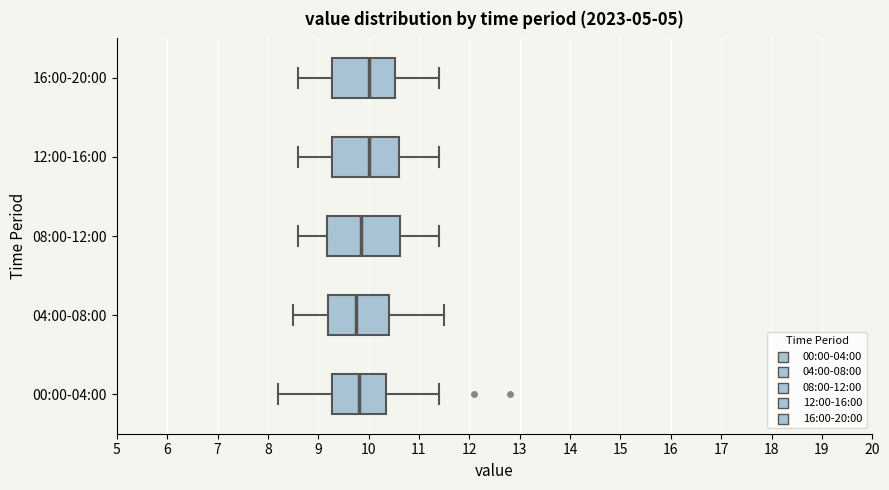

Reading bottom to top, transcribe this box plot: for each box, give where its median line is, the range the box spans, and where its two whiskers end, as read against the x-axis. The values are not printed on the chart, so give them approximately, as read against the axis.

00:00-04:00: median 9.8, box 9.3 to 10.4, whiskers 8.2 to 11.4
04:00-08:00: median 9.8, box 9.2 to 10.4, whiskers 8.5 to 11.5
08:00-12:00: median 9.9, box 9.2 to 10.6, whiskers 8.6 to 11.4
12:00-16:00: median 10.0, box 9.3 to 10.6, whiskers 8.6 to 11.4
16:00-20:00: median 10.0, box 9.3 to 10.5, whiskers 8.6 to 11.4